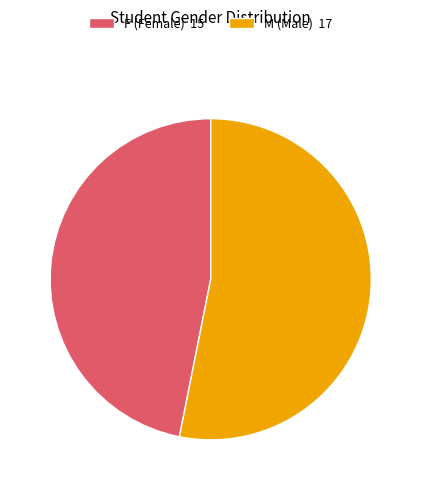

Is there any slice that represents more than half of the pie?

Yes